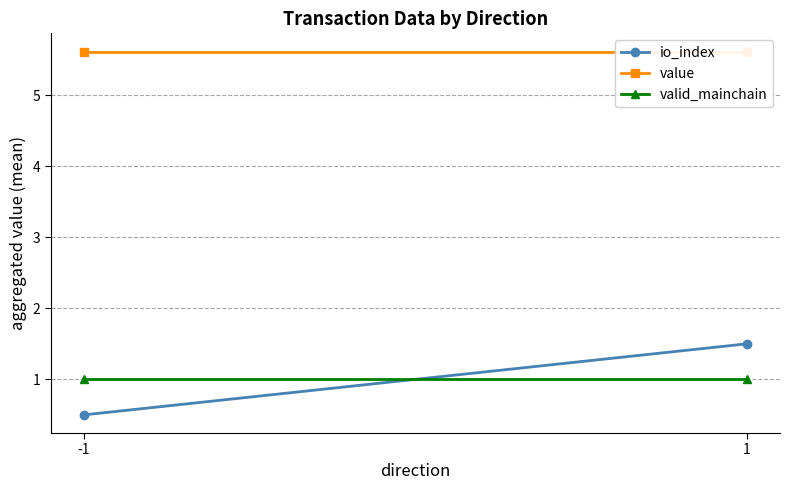

Which category has the highest value across all series?

-1